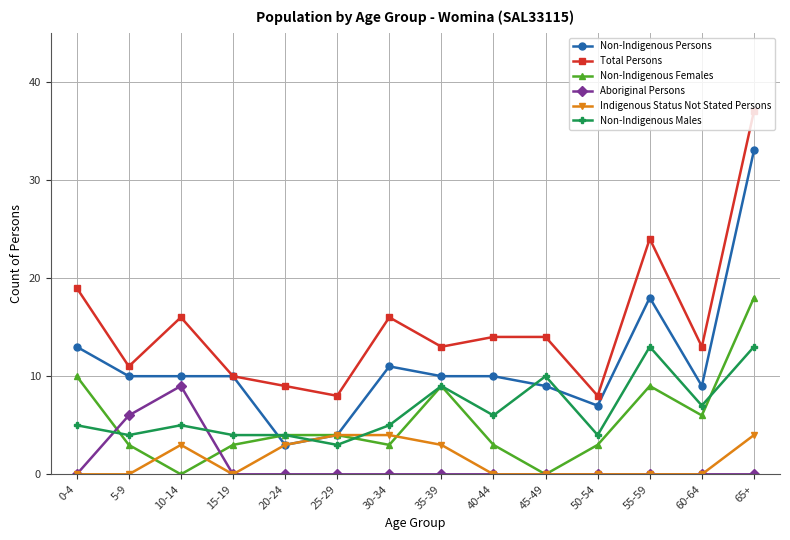

The Aboriginal Persons series shows 9 at 10-14. True or false?

True